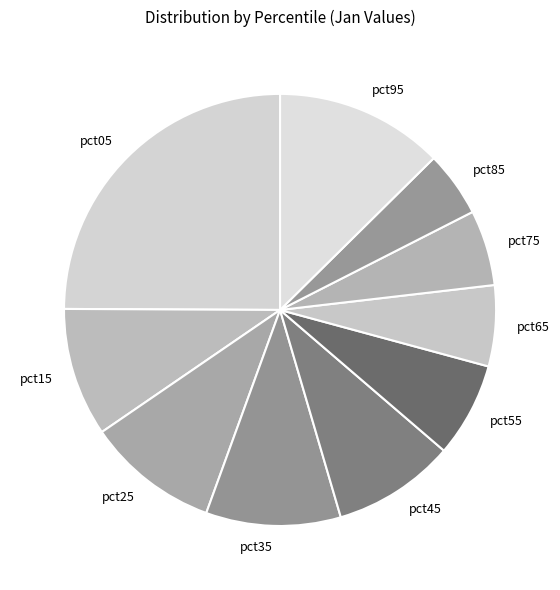

What is the largest slice in the pie chart?

pct05